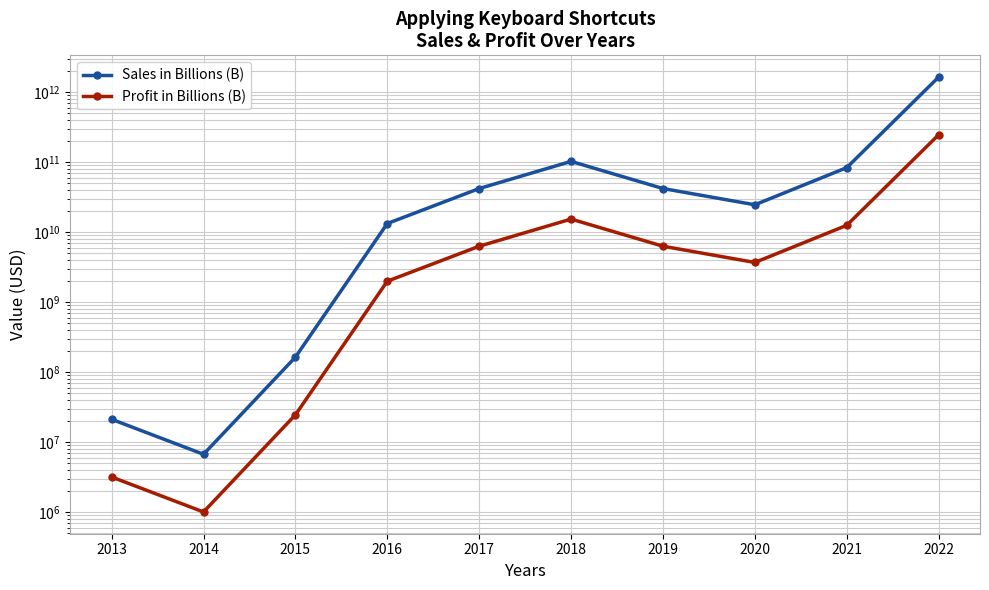

True or false: Sales in Billions (B) and Profit in Billions (B) intersect in this chart.

False